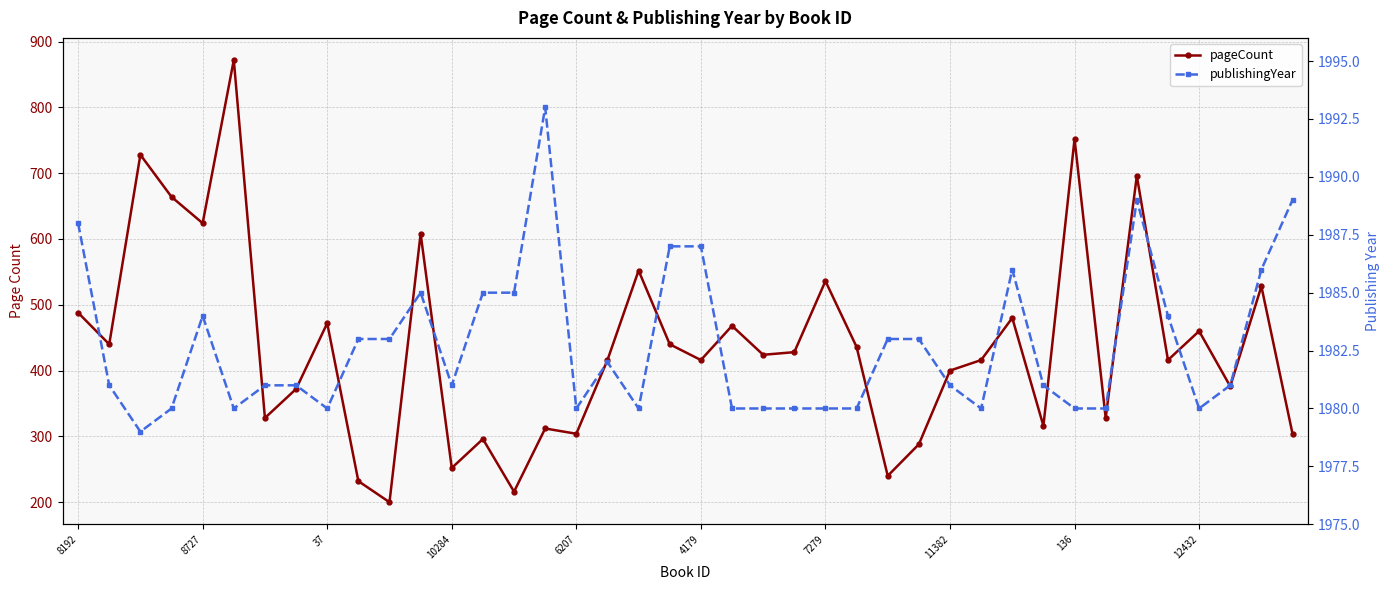

The value of pageCount at 39 is 202. True or false?

False